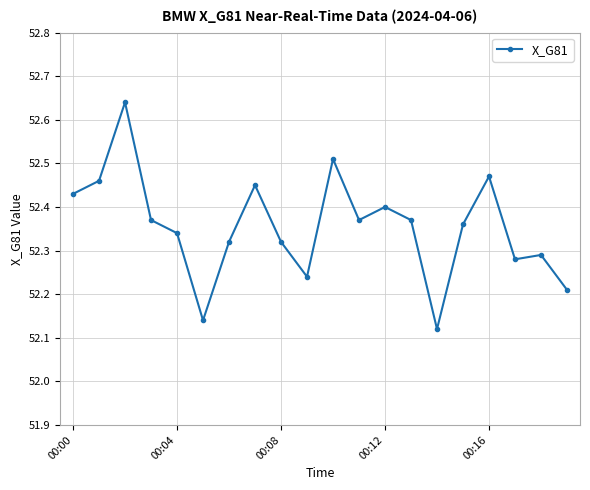

What is the sum of all values?

1047.1